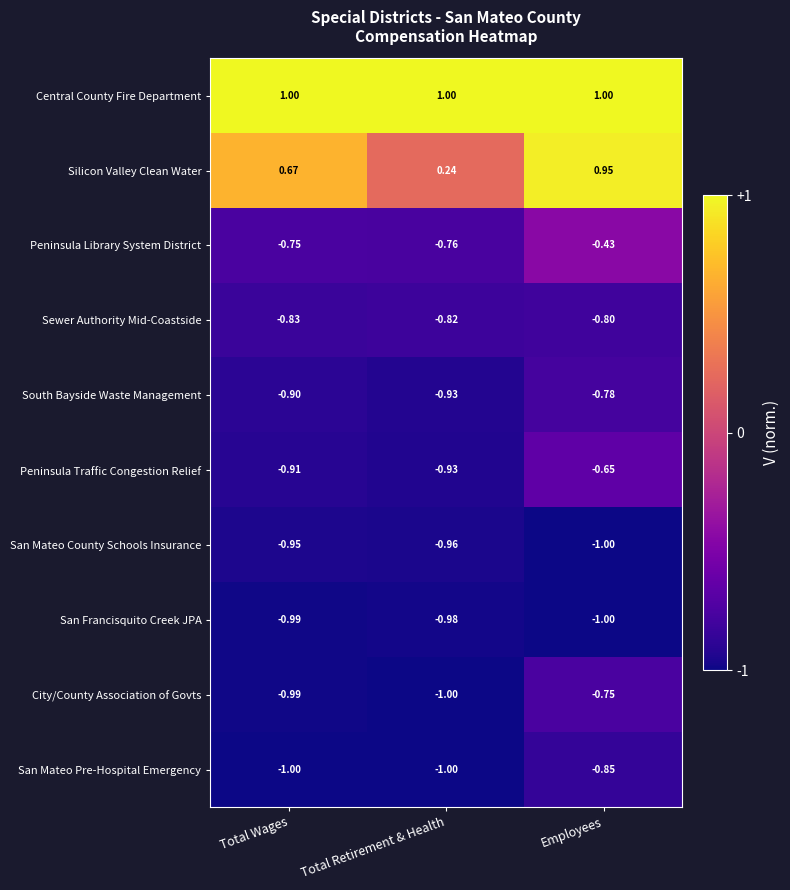

At which label does South Bayside Waste Management reach its peak?

Employees